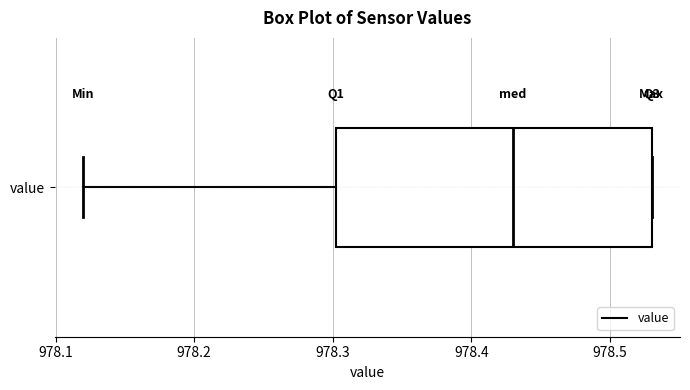

Where is the left edge of the box for value on the x-axis? The values are not printed on the chart, so give them approximately, as read against the axis.

978.30